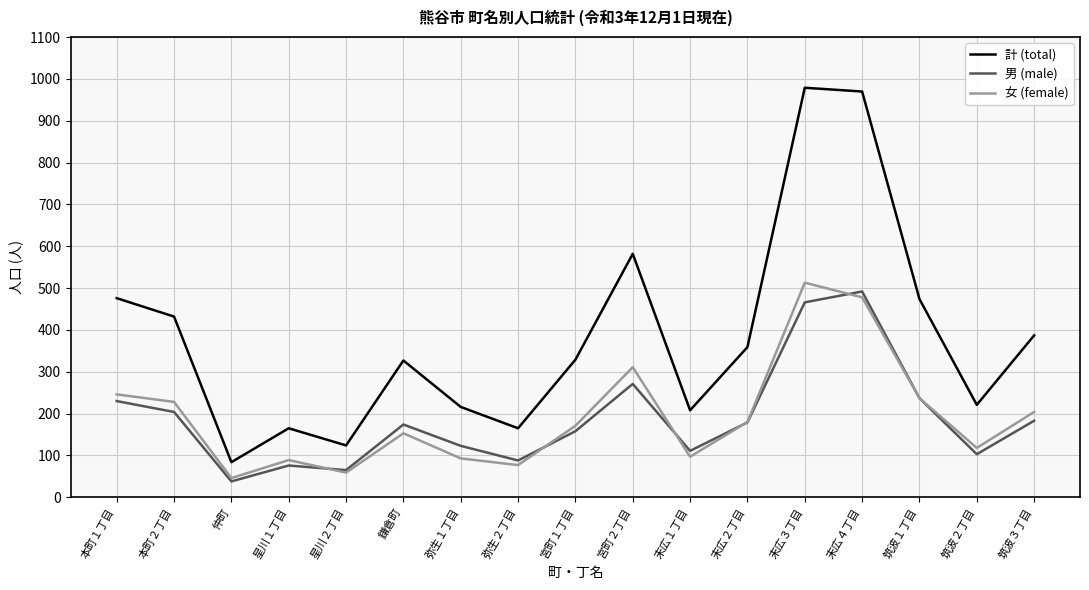

What is the total value across all series at 星川２丁目?

248